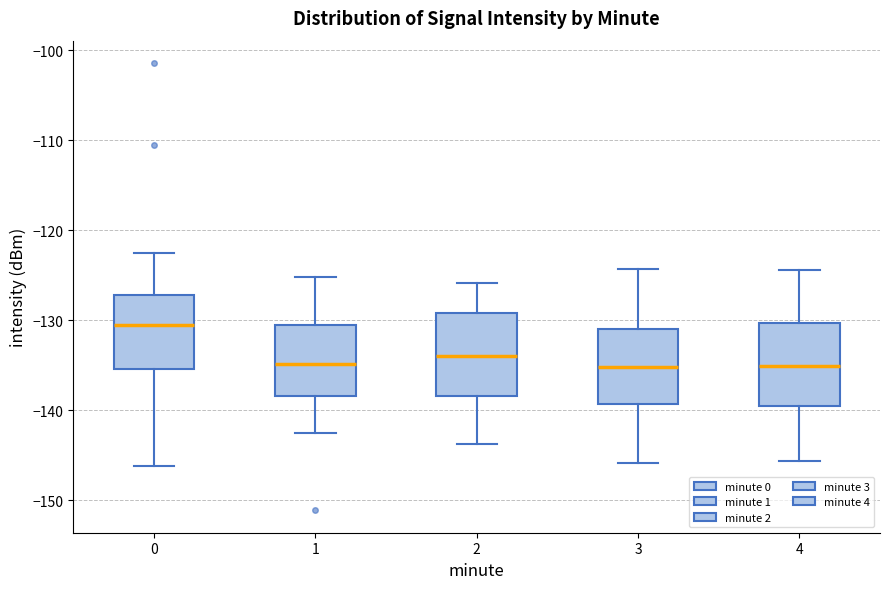

Where is the lower edge of the box at x = 1 on the y-axis? The values are not printed on the chart, so give them approximately, as read against the axis.

-138